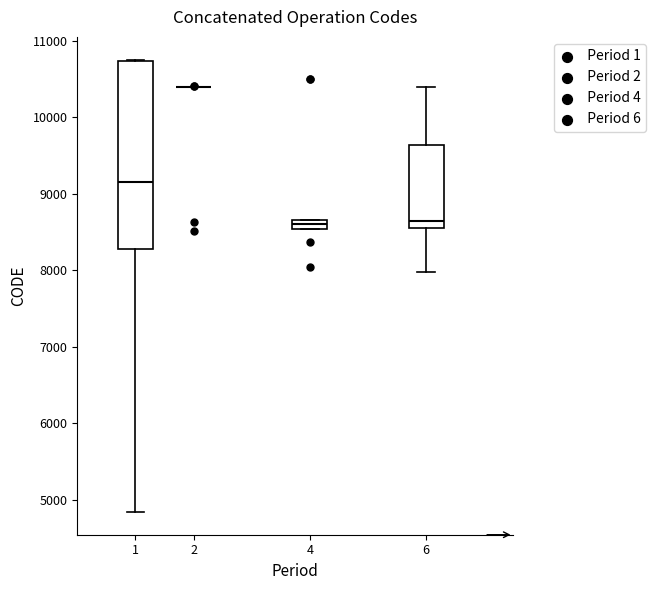

Comparing the boxes themselves (not the whiskers), which one is the tallest?

1